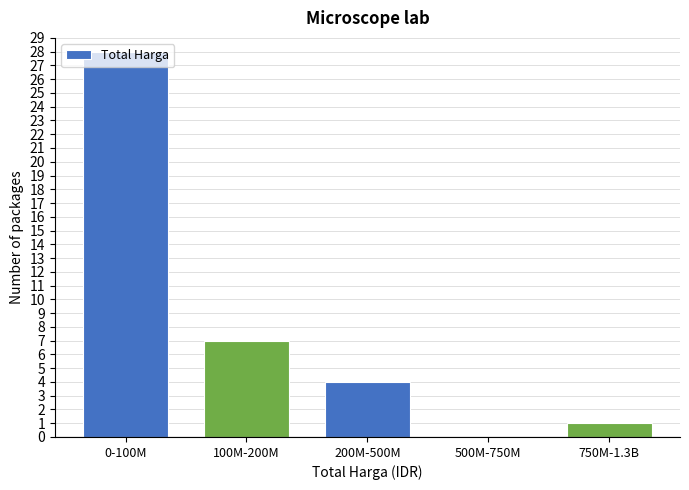

Which category has the highest value across all series?

0-100M